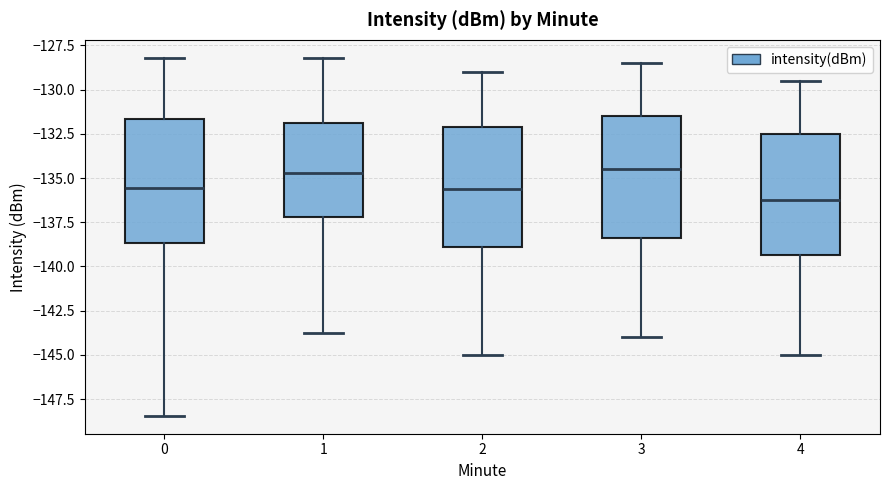

Reading left to right, transcribe this box plot: for each box, give where its median line is, the range the box spans, and where its two whiskers end, as read against the y-axis. The values are not printed on the chart, so give them approximately, as read against the axis.

0: median -135.5, box -138.5 to -131.5, whiskers -148.5 to -128.0
1: median -134.5, box -137.0 to -132.0, whiskers -144.0 to -128.0
2: median -135.5, box -139.0 to -132.0, whiskers -145.0 to -129.0
3: median -134.5, box -138.5 to -131.5, whiskers -144.0 to -128.5
4: median -136.0, box -139.5 to -132.5, whiskers -145.0 to -129.5